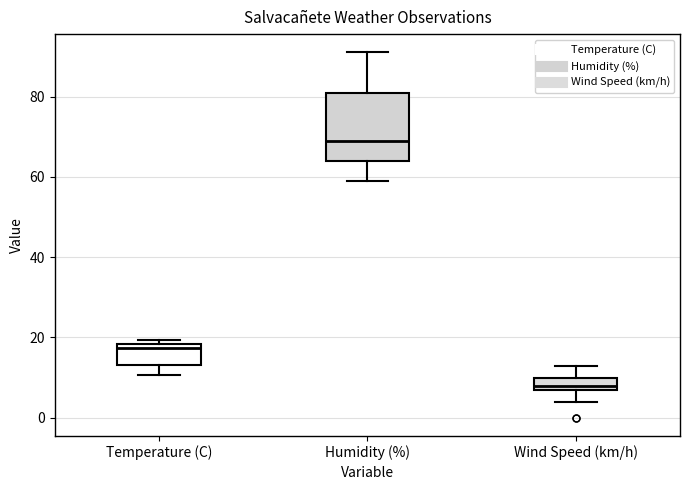

Where does the upper whisker of the box for Wind Speed (km/h) end on the y-axis? The values are not printed on the chart, so give them approximately, as read against the axis.

14